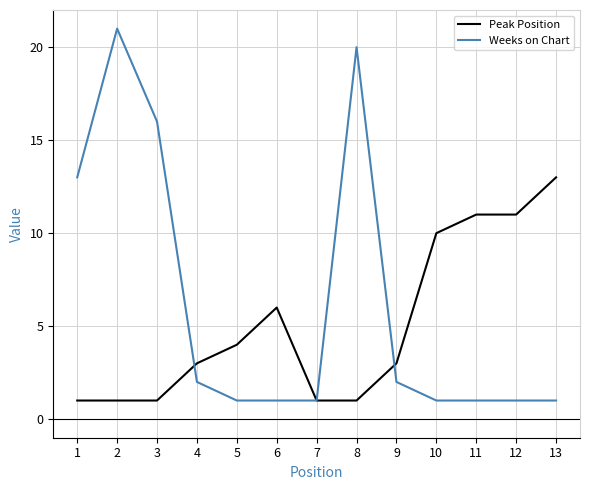

Reading left to right, list all the values displayed in this chart.

Peak Position: 1	1	1	3	4	6	1	1	3	10	11	11	13
Weeks on Chart: 13	21	16	2	1	1	1	20	2	1	1	1	1